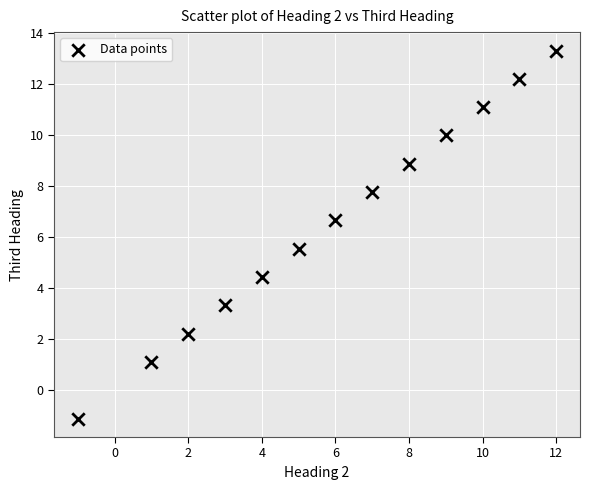

What is the range of X values (max minus min)?

13.0